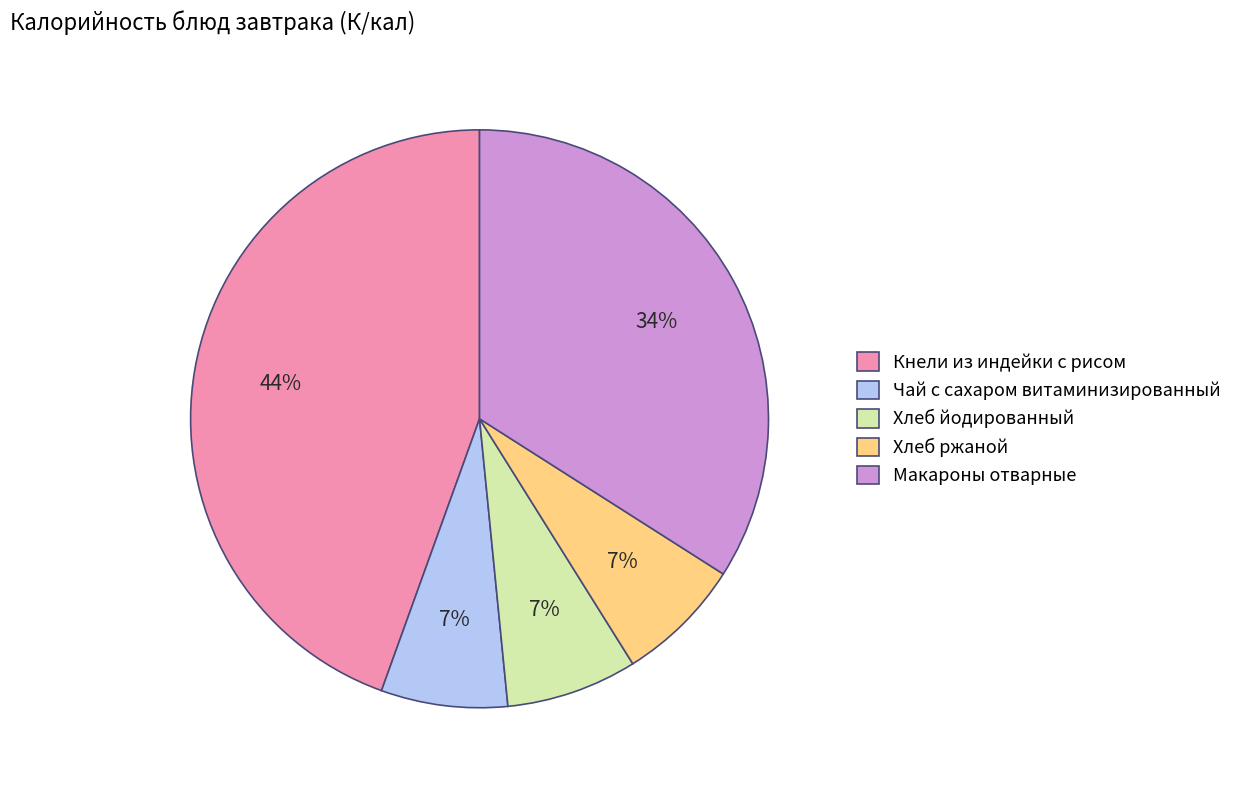

How many segments does this pie chart have?

5